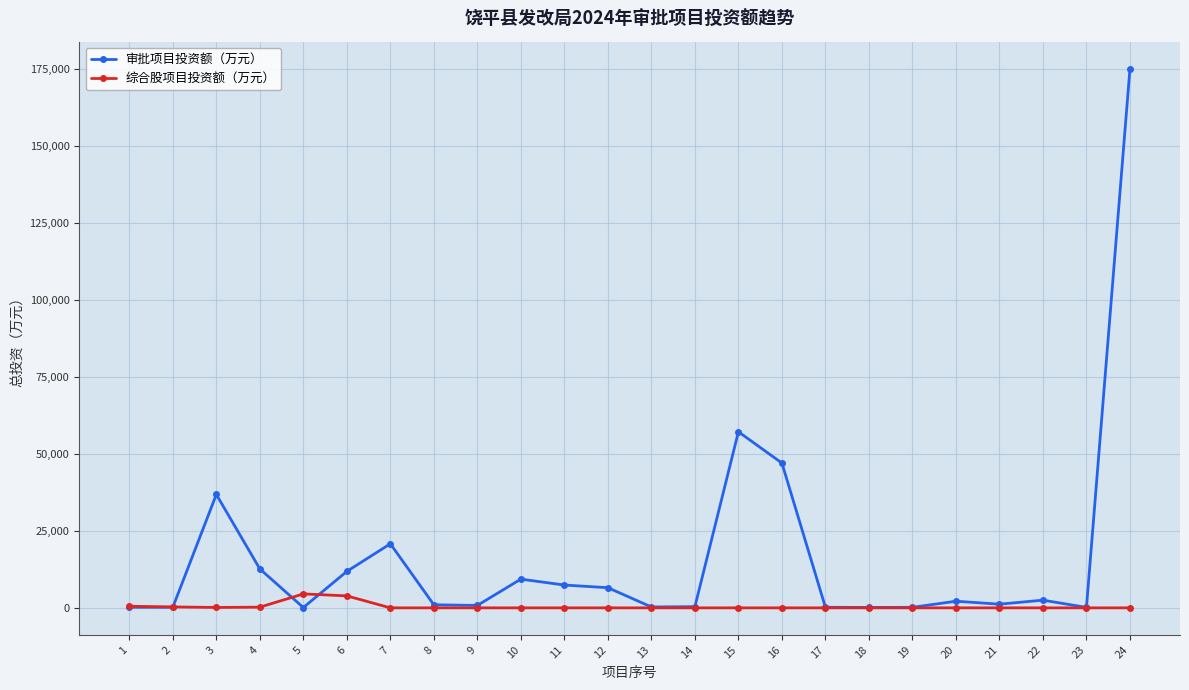

What is the value of the 审批项目投资额（万元） point at the 7th from the left?

20812.2